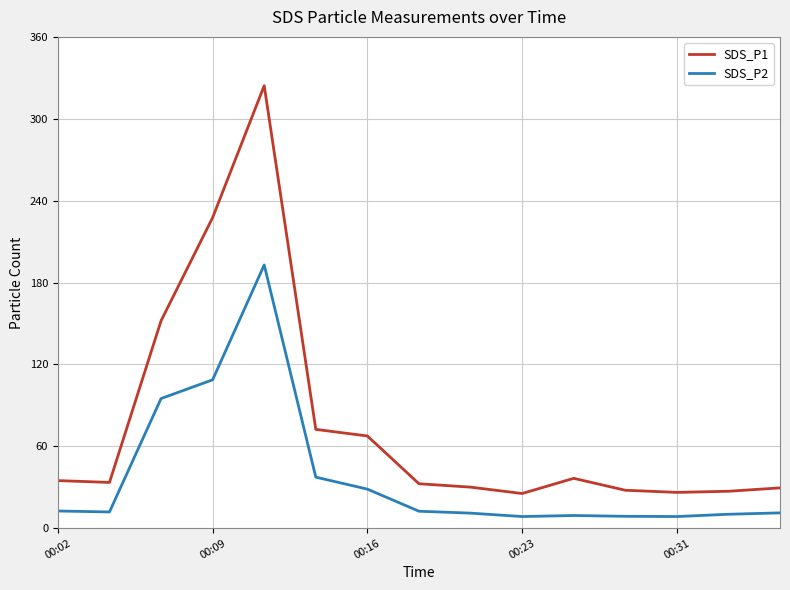

List the series in order of their peak value, lowest first.

SDS_P2, SDS_P1